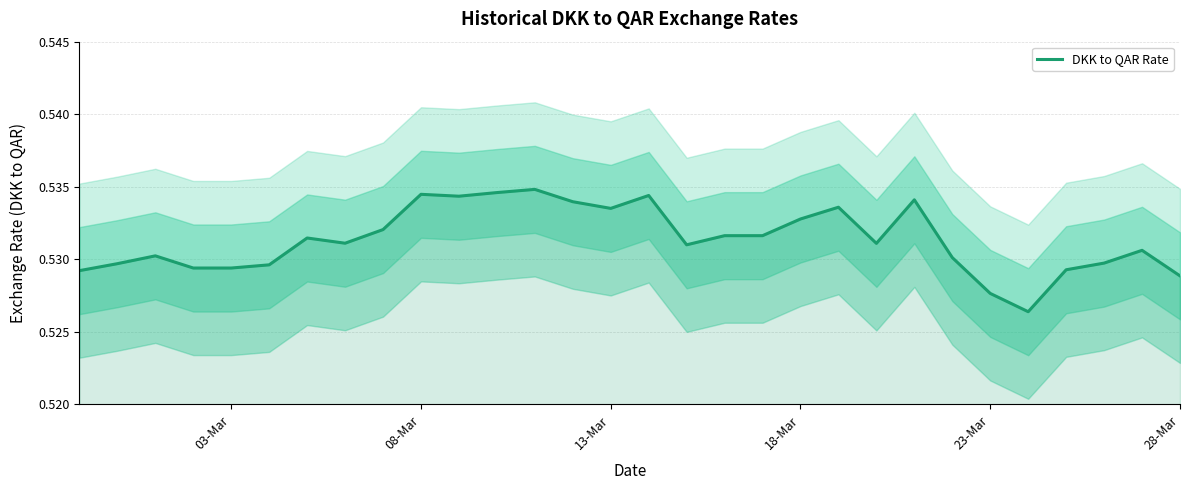

Reading right to left, what are all the values shown in this chart?

0.5	0.5	0.5	0.5	0.5	0.5	0.5	0.5	0.5	0.5	0.5	0.5	0.5	0.5	0.5	0.5	0.5	0.5	0.5	0.5	0.5	0.5	0.5	0.5	0.5	0.5	0.5	0.5	0.5	0.5